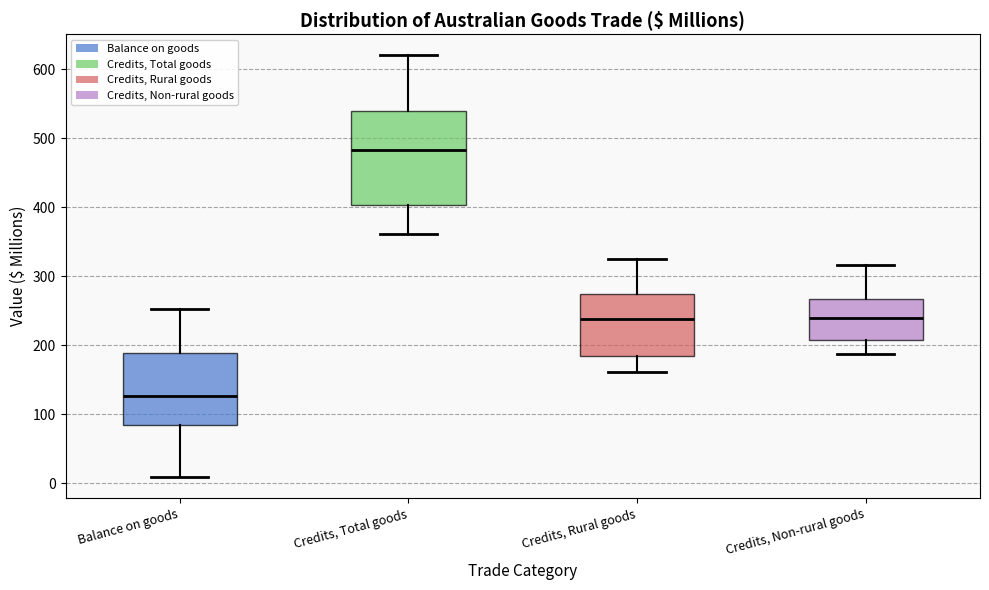

Which box has the lowest median line?

Balance on goods